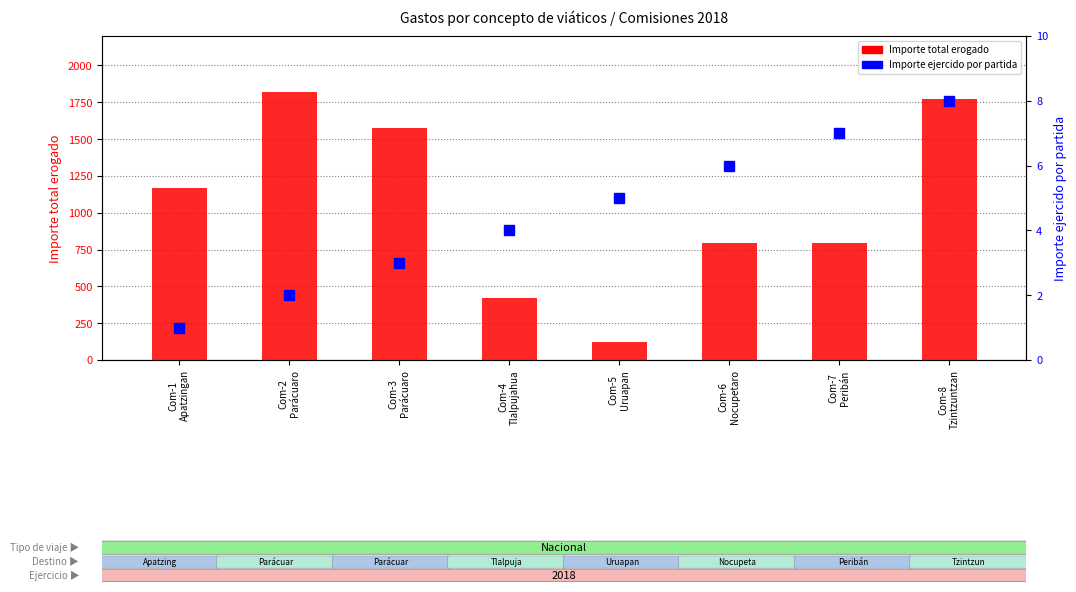

Rank the series at Com-1
Apatzingan from lowest to highest value.

Importe ejercido por partida, Importe total erogado